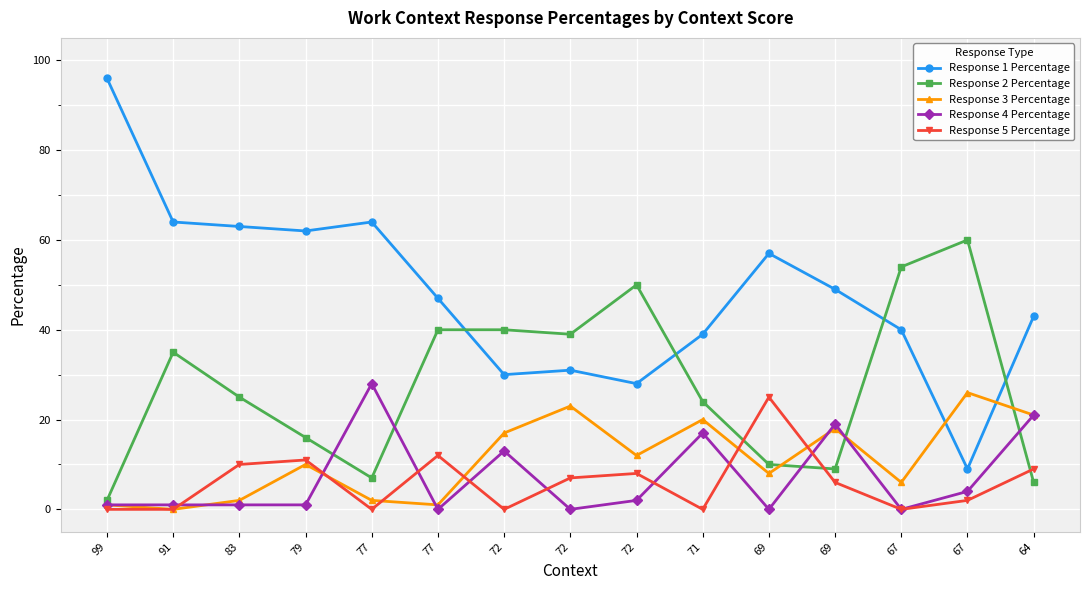

Which category has the highest value across all series?

99